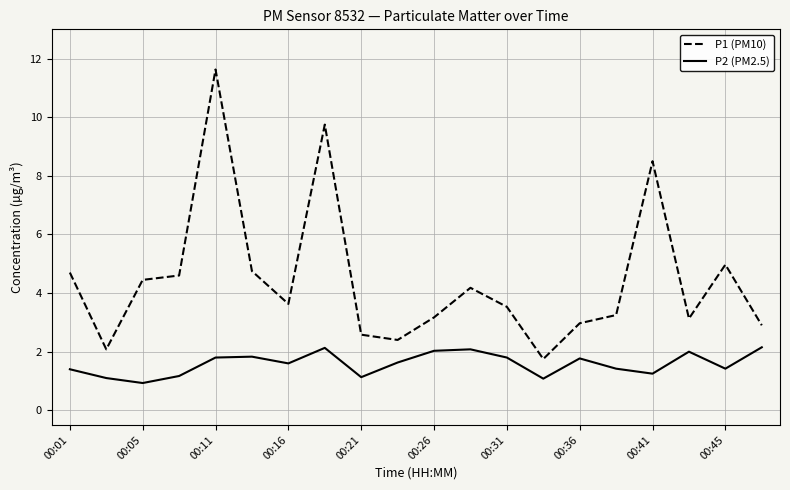

Rank the series by their average value, from lowest to highest.

P2 (PM2.5), P1 (PM10)